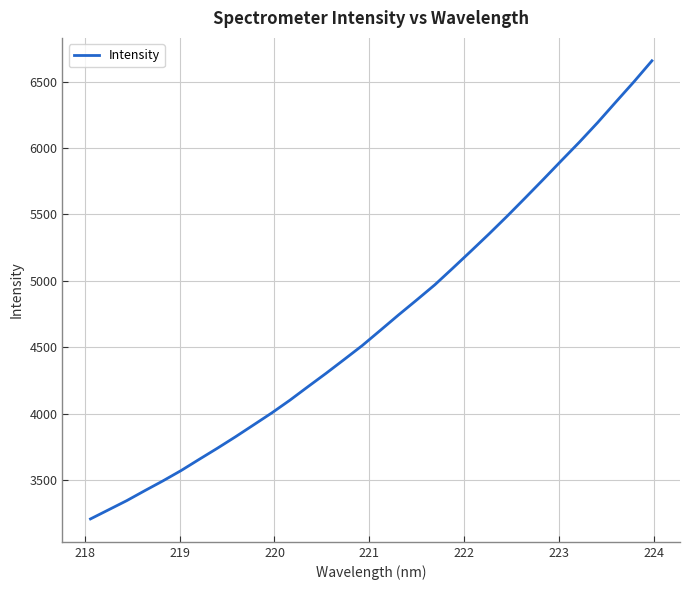

What is the maximum value shown in the chart?

6656.6